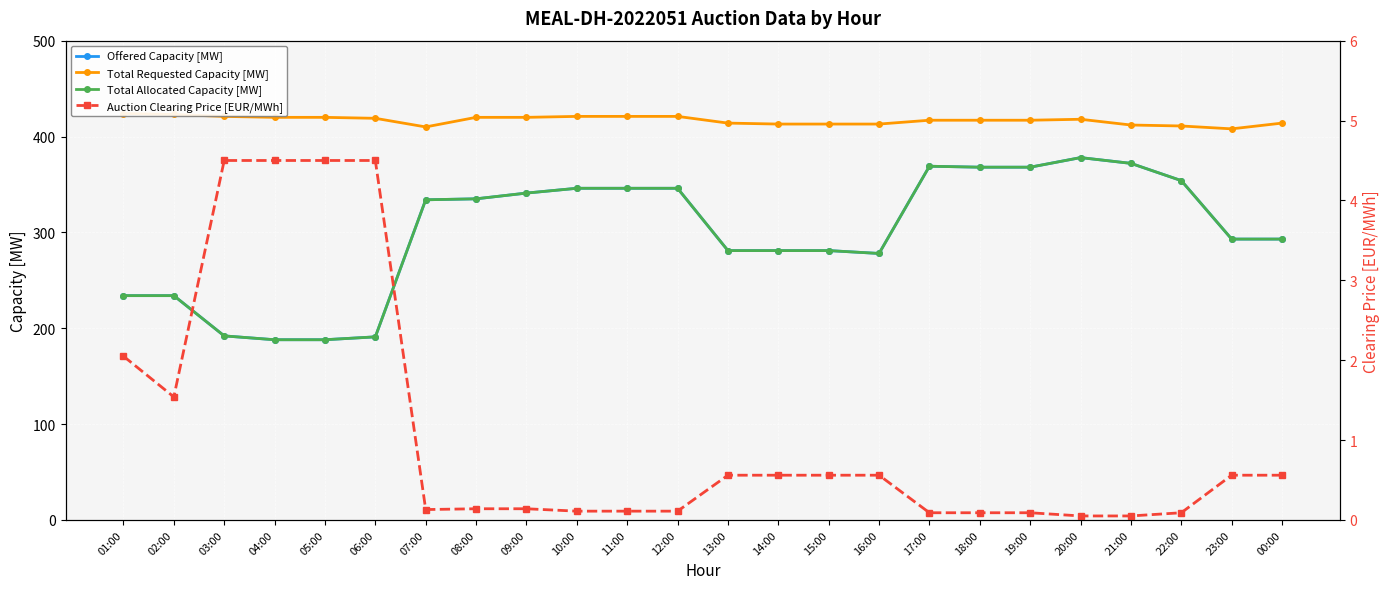

In Offered Capacity [MW], how many points are higher than both neighbors (excluding endpoints)?

2